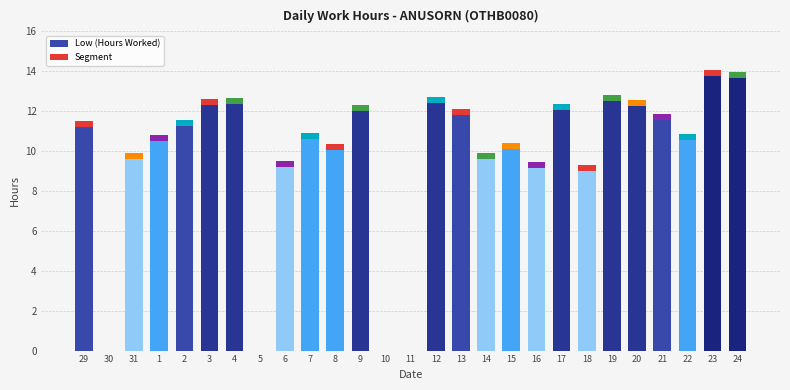

The value of Low (Hours Worked) at 11 is 0.0. True or false?

True